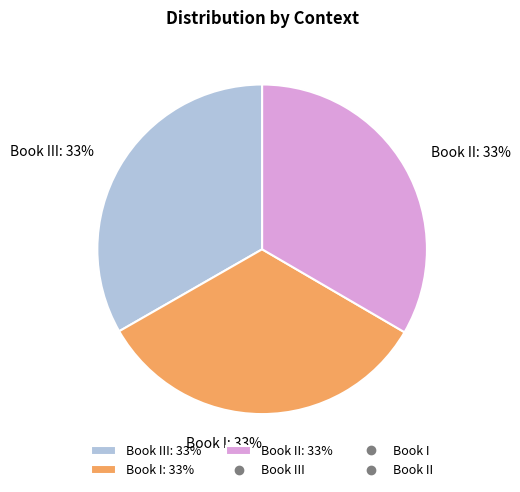

Do Book I: 33% and Book III: 33% together represent more than half of the pie?

Yes